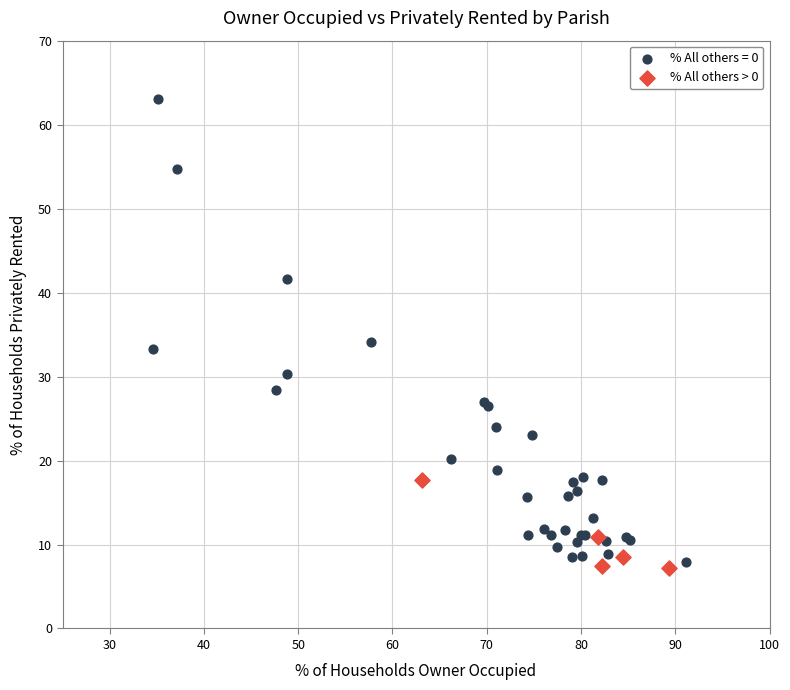

Which series contains the highest Y value?

% All others = 0